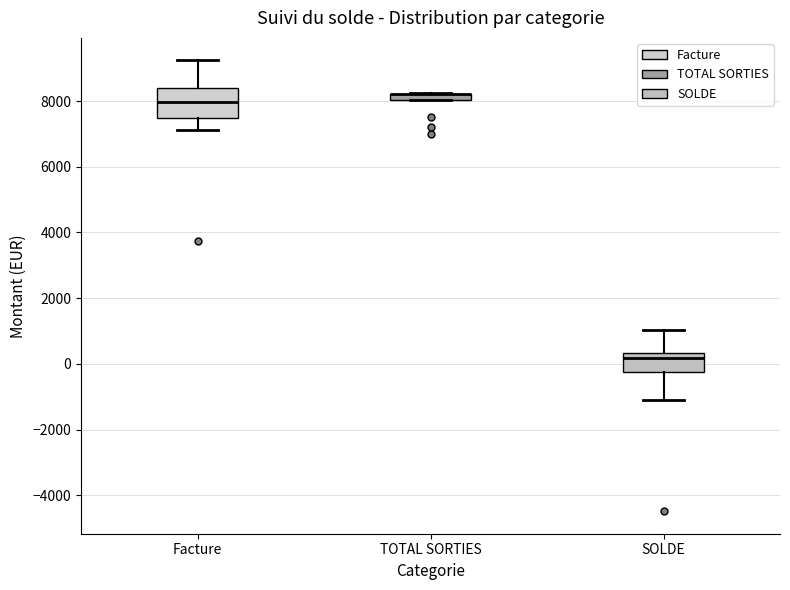

Comparing the boxes themselves (not the whiskers), which one is the tallest?

Facture